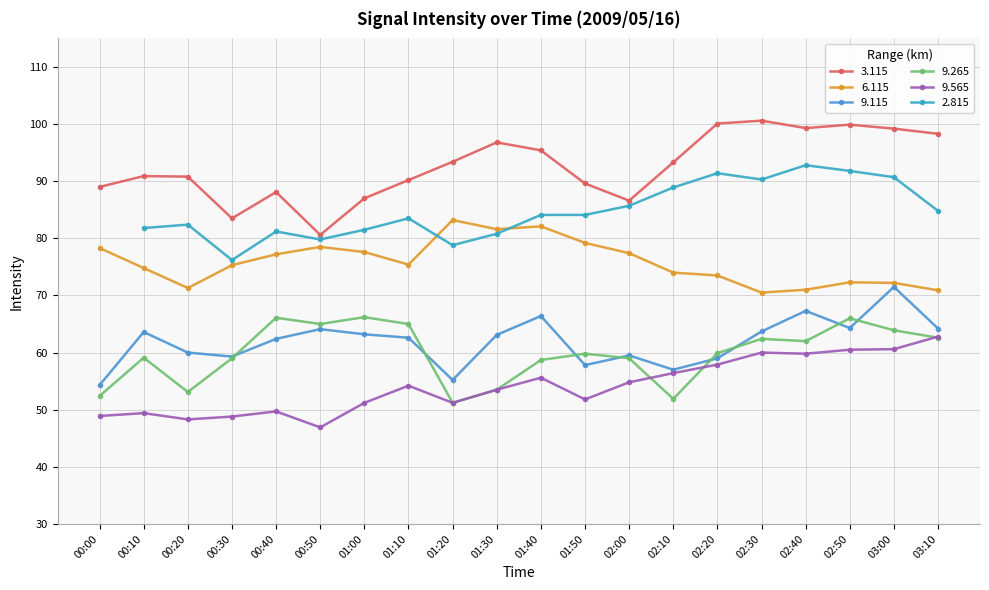

Where is 9.565 nearest to the value 54?

01:10